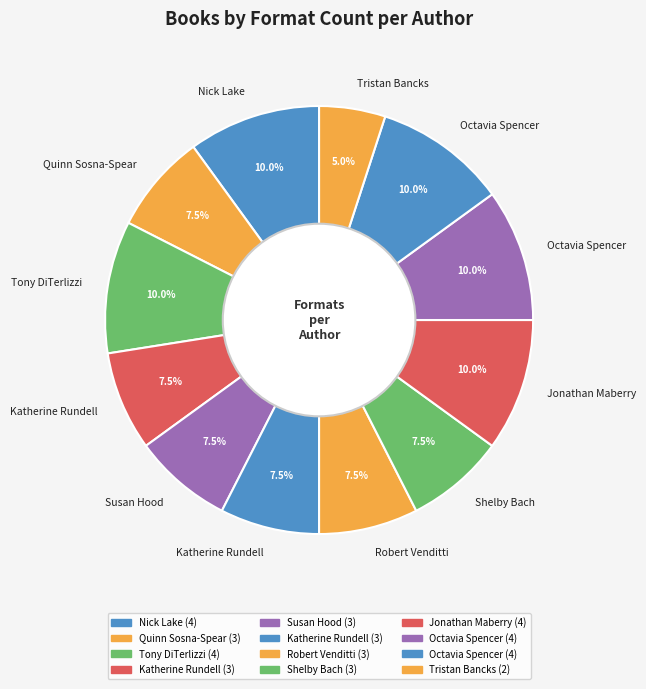

Count the number of slices in the pie.

12